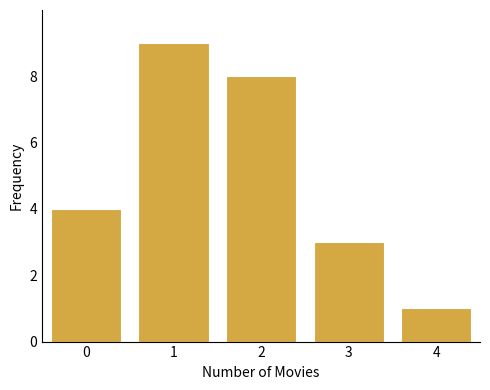

Reading right to left, list all the values displayed in this chart.

4=1	3=3	2=8	1=9	0=4